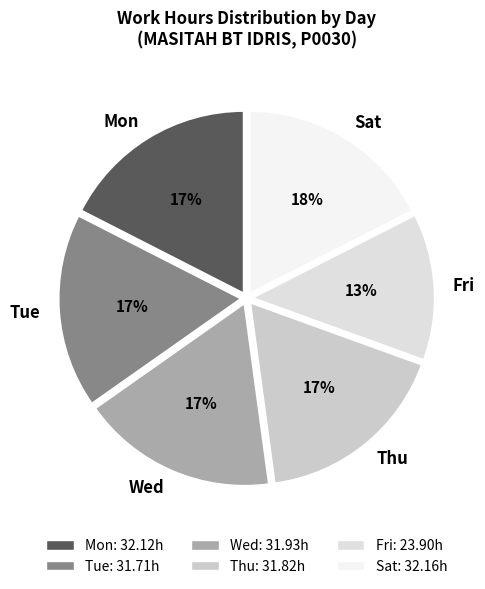

Is the sum of Thu and Tue greater than half?

No